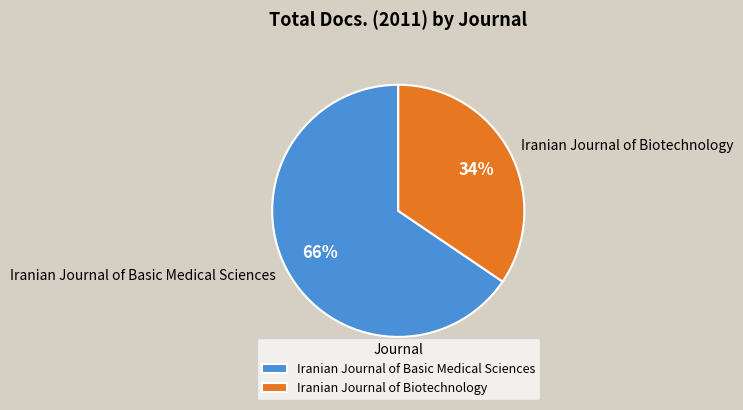

Does any single category account for the majority?

Yes